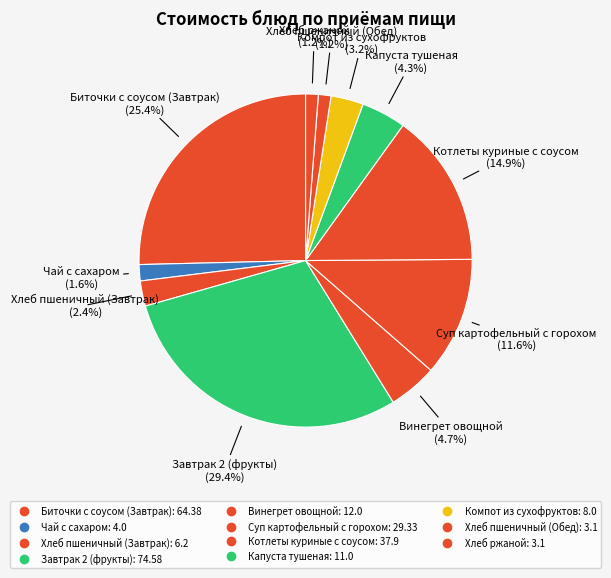

How many segments does this pie chart have?

11